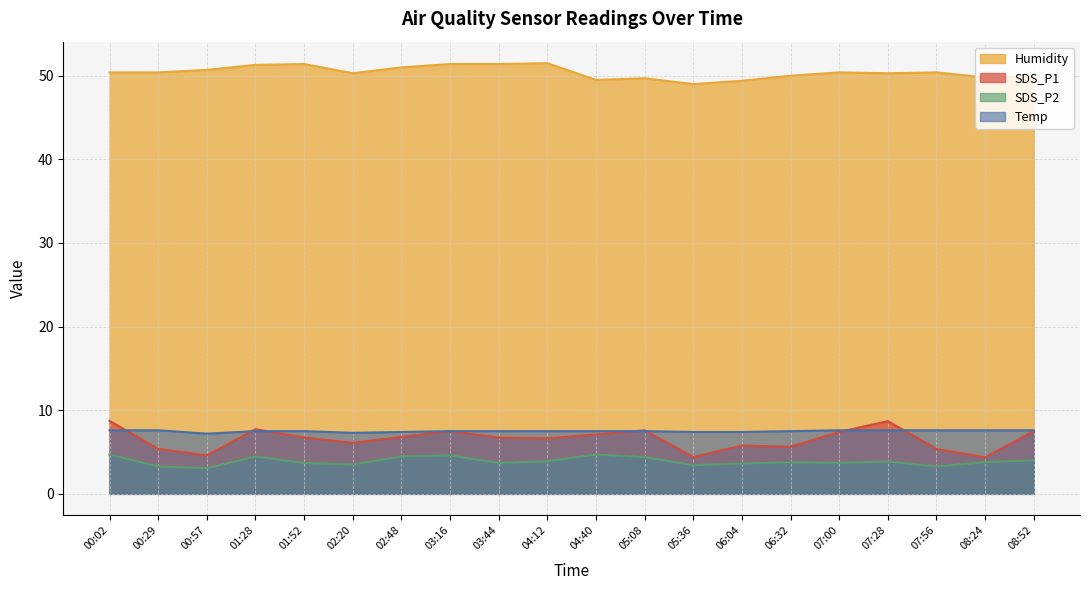

Reading left to right, what are all the values shown in this chart?

SDS_P1: 8.7	5.4	4.6	7.7	6.7	6.1	6.8	7.5	6.7	6.6	7.1	7.6	4.4	5.8	5.6	7.4	8.7	5.4	4.4	7.5
SDS_P2: 4.7	3.3	3.1	4.5	3.7	3.5	4.5	4.6	3.7	3.9	4.7	4.4	3.4	3.6	3.8	3.7	3.9	3.3	3.8	4.0
Temp: 7.6	7.6	7.2	7.5	7.5	7.3	7.4	7.5	7.5	7.5	7.5	7.5	7.4	7.4	7.5	7.6	7.6	7.6	7.6	7.6
Humidity: 50.4	50.4	50.7	51.3	51.4	50.3	51.0	51.4	51.4	51.5	49.5	49.7	49.0	49.4	50.0	50.4	50.3	50.4	49.8	49.9